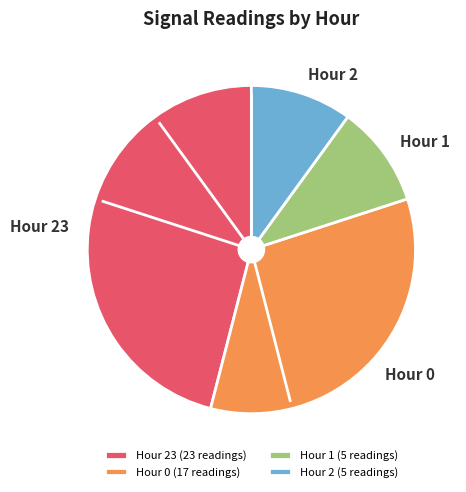

The Hour 0 slice represents 41% of the pie. True or false?

False